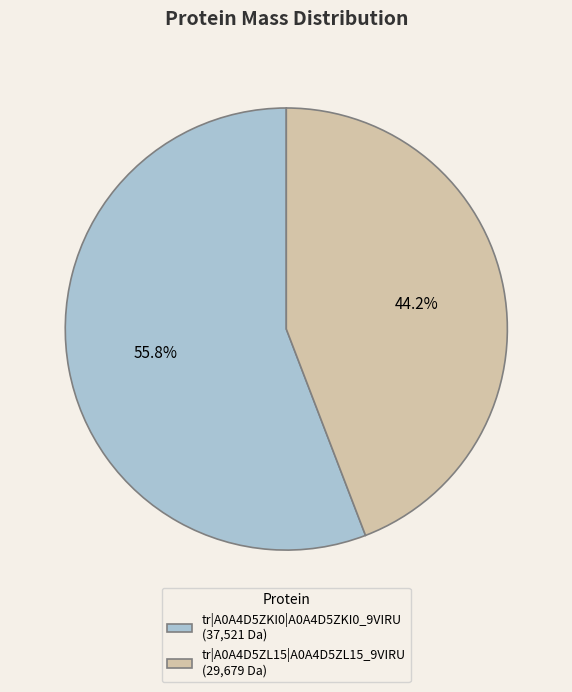

Do tr|A0A4D5ZL15|A0A4D5ZL15_9VIRU (29,679 Da) and tr|A0A4D5ZKI0|A0A4D5ZKI0_9VIRU (37,521 Da) together represent more than half of the pie?

Yes